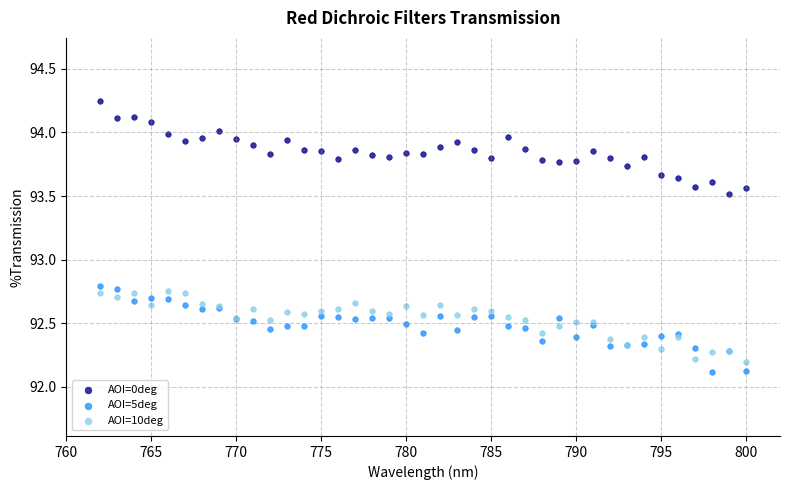

Which series reaches the maximum Y coordinate?

AOI=0deg